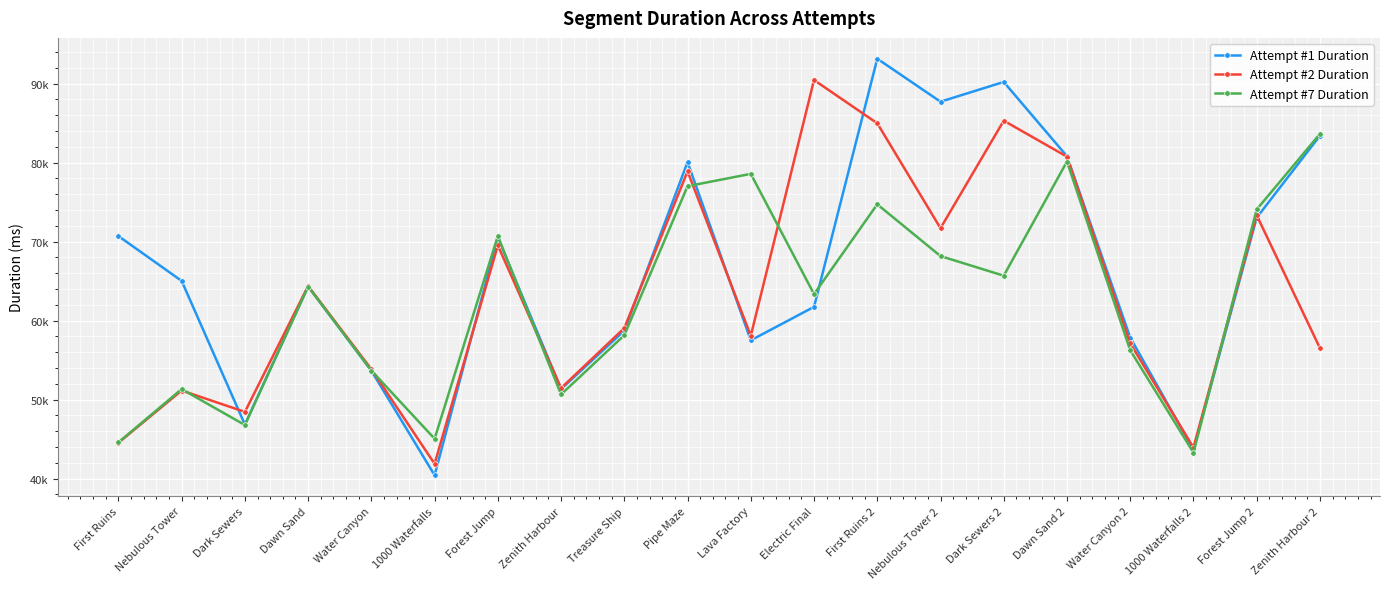

What is the sum of the Attempt #7 Duration values at Zenith Harbour and Lava Factory?

129226